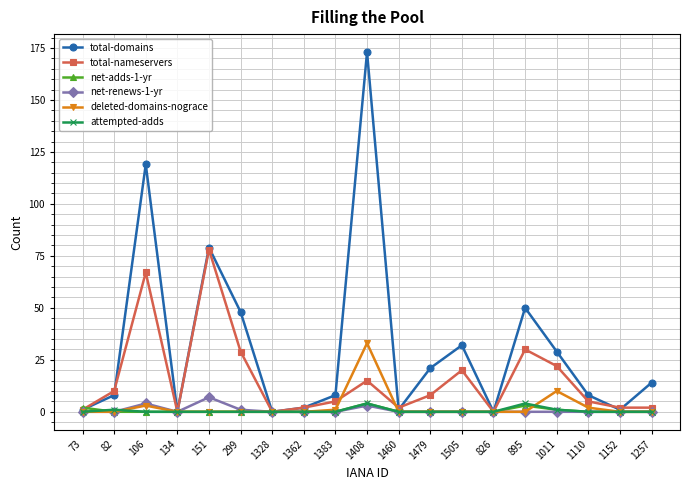

Which series has the widest spread of values?

total-domains